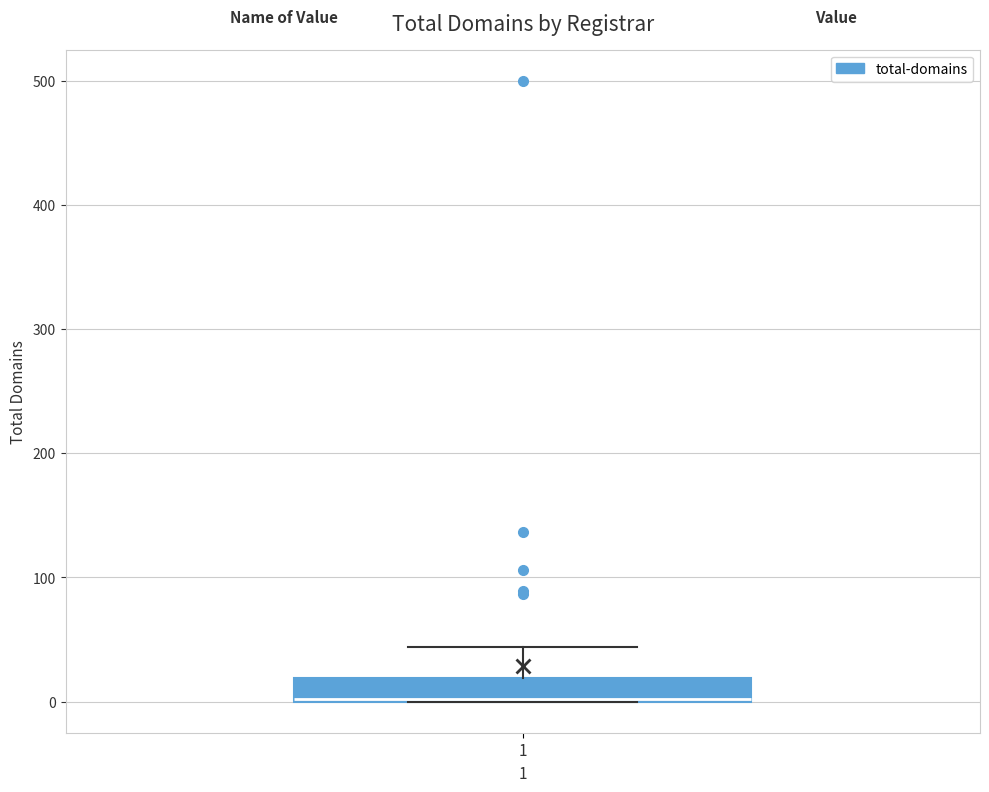

Read this box plot against the y-axis: the position of the median line, the range covered by the box, and the ends of both whiskers. The values are not printed on the chart, so give them approximately, as read against the axis.

median 0, box 0 to 20, whiskers 0 to 40